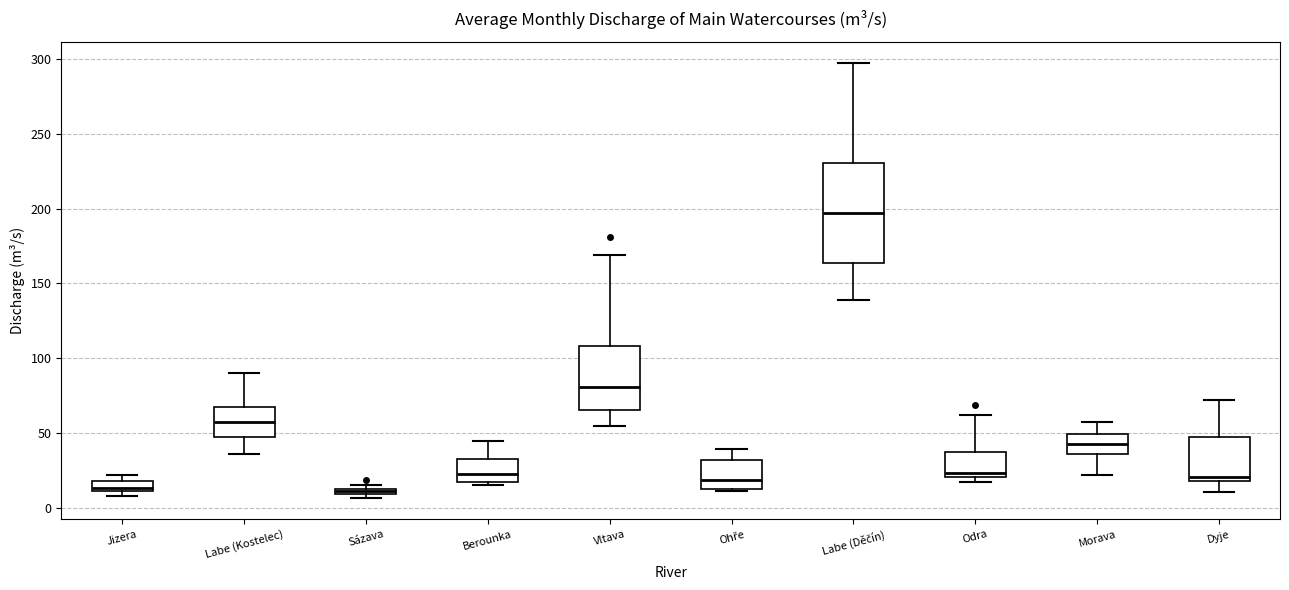

Which box is the tallest, from its lower edge to its upper edge?

Labe (Děčín)